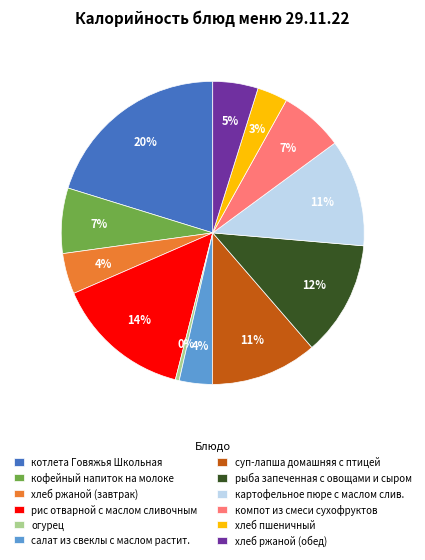

To the nearest percent, what portion does кофейный напиток на молоке represent?

7%